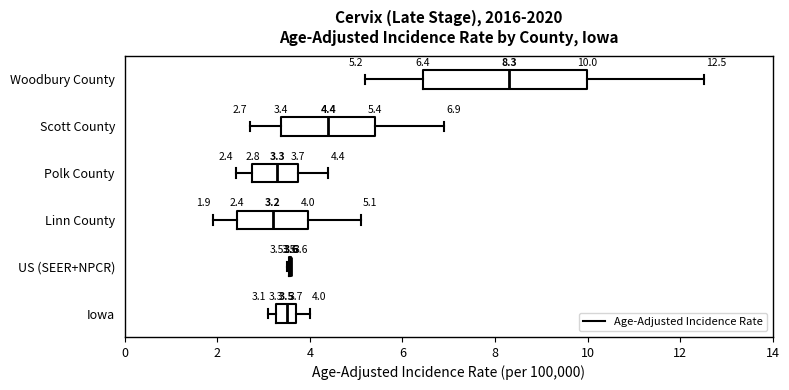

Which box is the widest, from its left edge to its right edge?

Woodbury County